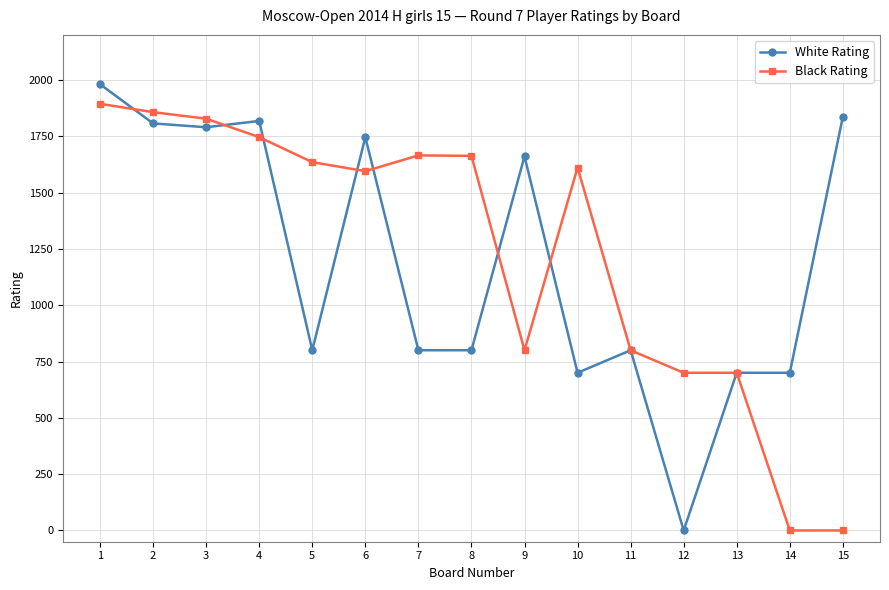

The value of White Rating at 15 is 423. True or false?

False